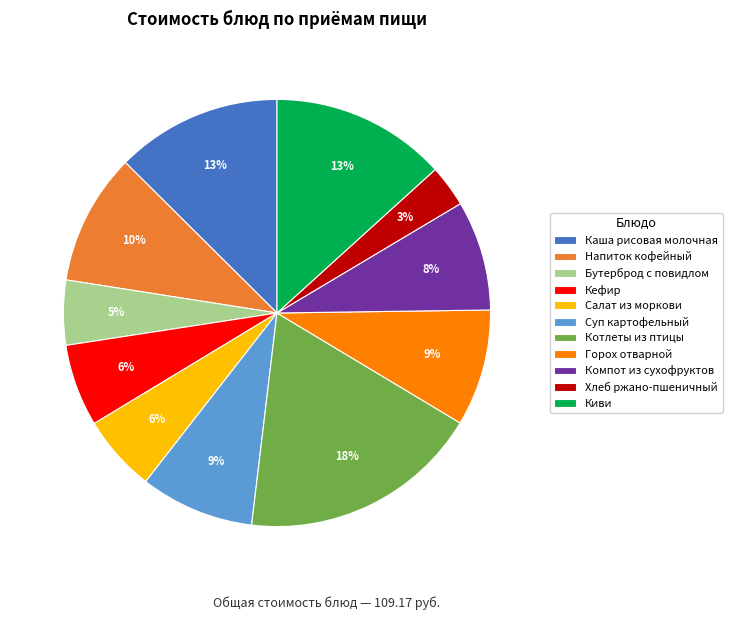

Is the sum of Суп картофельный and Бутерброд с повидлом greater than half?

No